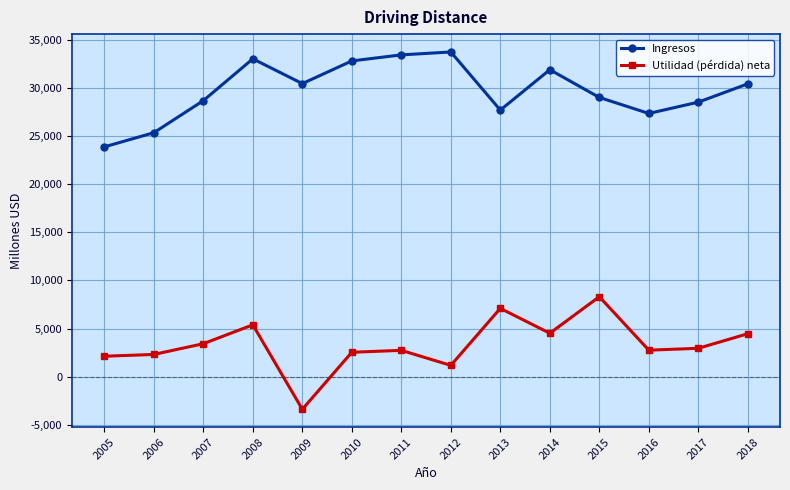

Does the chart have visible grid lines?

Yes